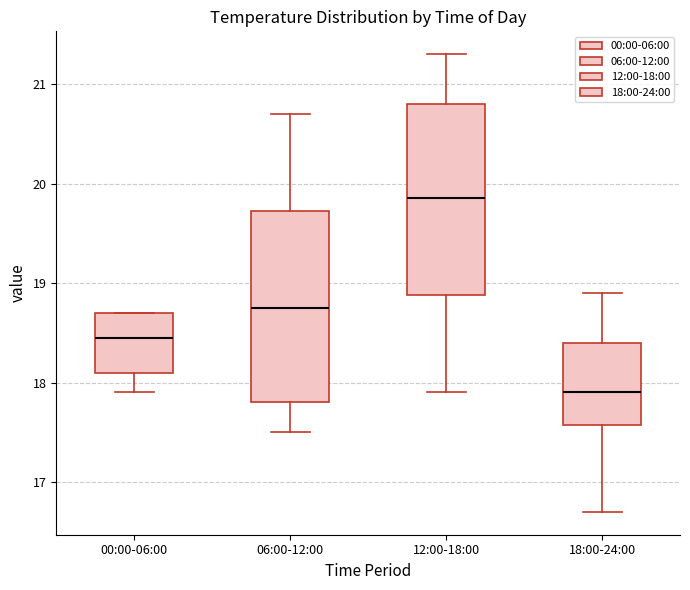

Which box's median line is the highest?

12:00-18:00